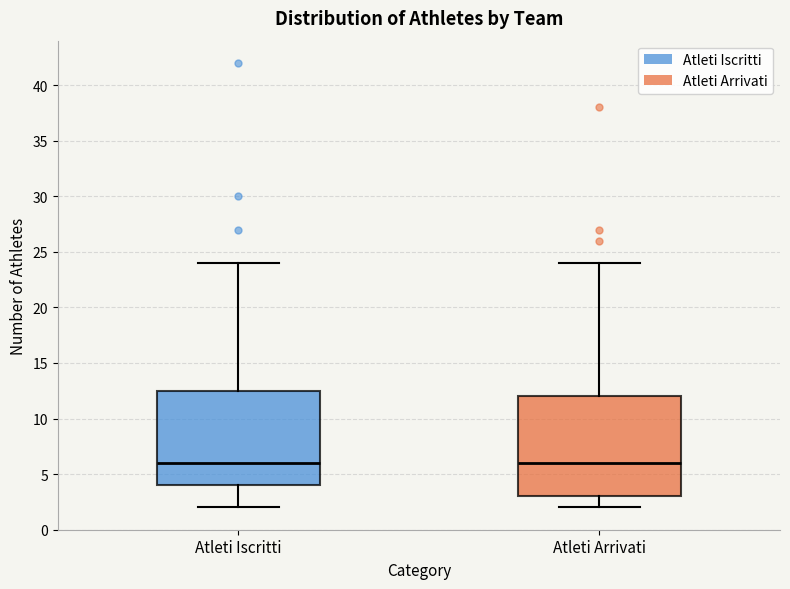

Reading left to right, transcribe this box plot: for each box, give where its median line is, the range the box spans, and where its two whiskers end, as read against the y-axis. The values are not printed on the chart, so give them approximately, as read against the axis.

Atleti Iscritti: median 6.0, box 4.0 to 12.5, whiskers 2.0 to 24.0
Atleti Arrivati: median 6.0, box 3.0 to 12.0, whiskers 2.0 to 24.0